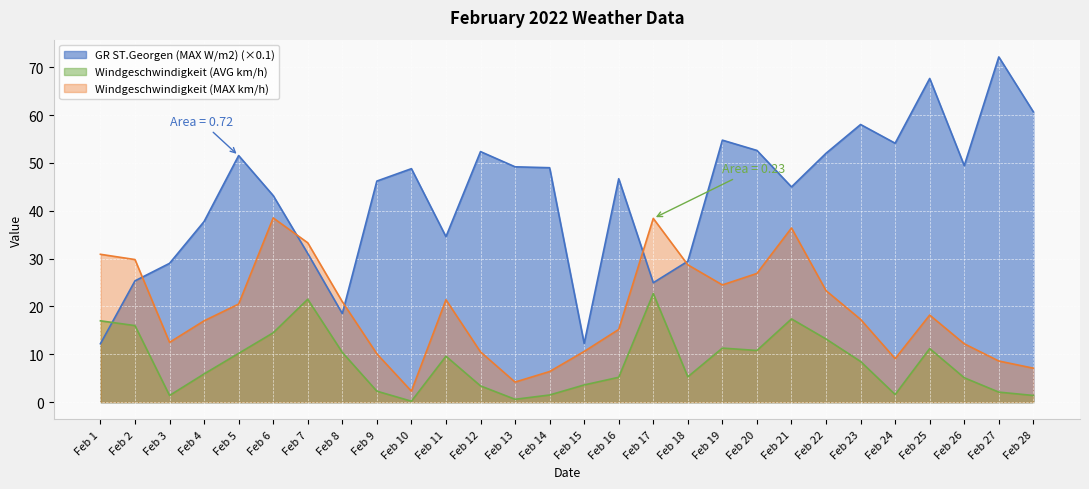

Where is the first local minimum for Windgeschwindigkeit (MAX km/h)?

Feb 3